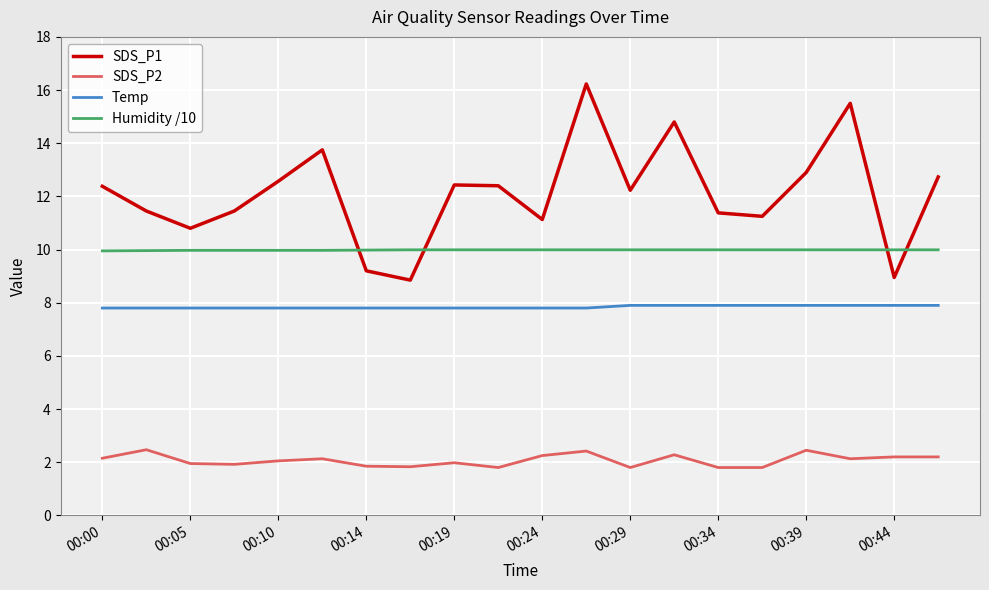

What is the minimum value shown in the chart?

1.8